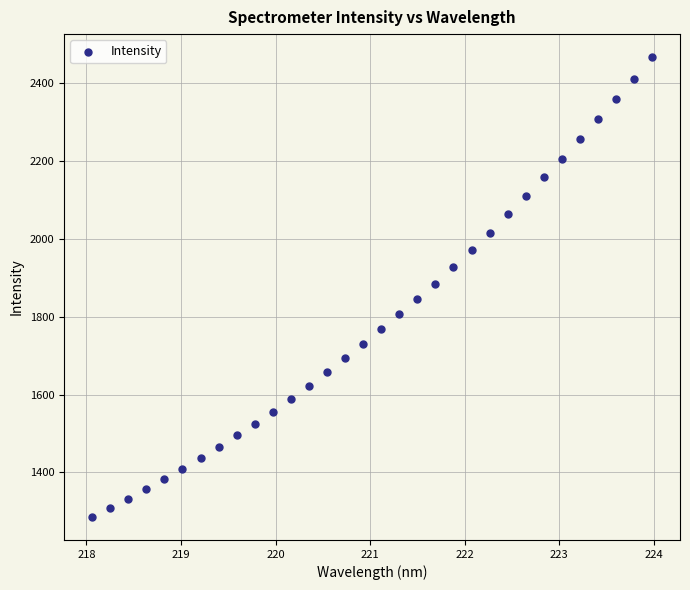

What is the range of X values (max minus min)?

5.9